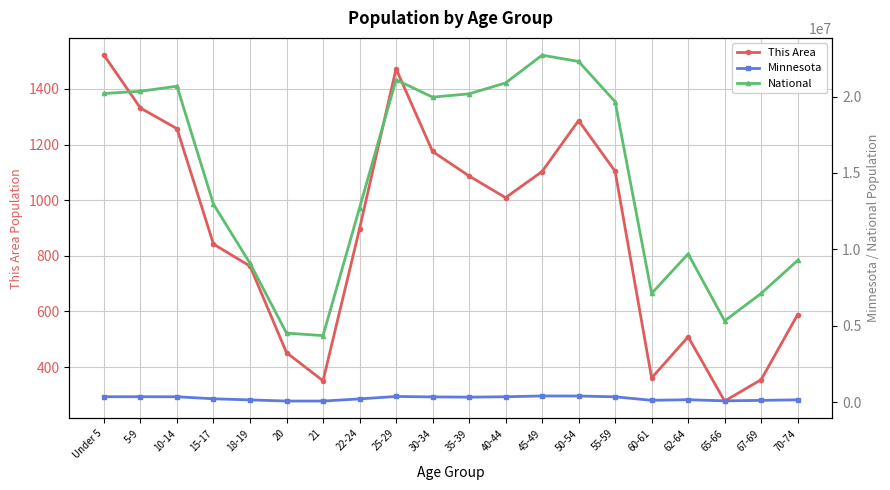

Which series changed the most between 25-29 and 62-64?

National